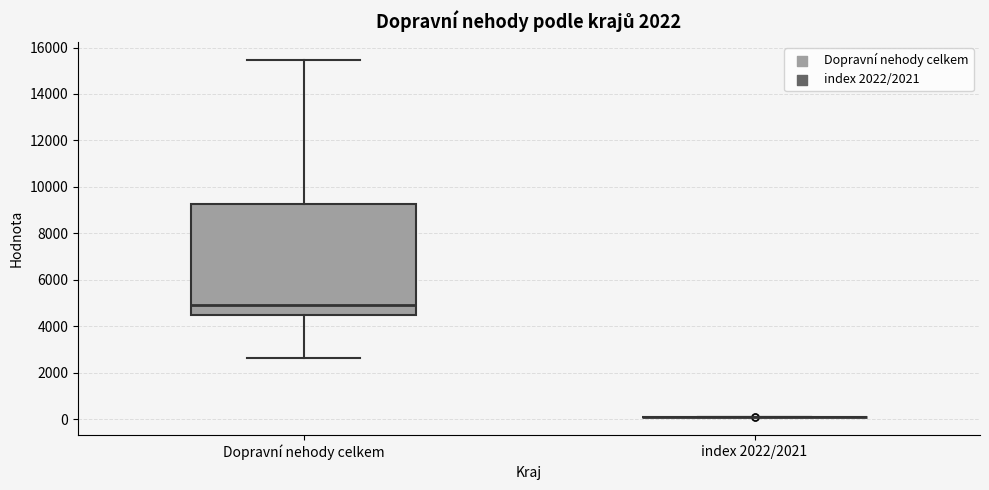

Reading left to right, transcribe this box plot: for each box, give where its median line is, the range the box spans, and where its two whiskers end, as read against the y-axis. The values are not printed on the chart, so give them approximately, as read against the axis.

Dopravní nehody celkem: median 5000, box 4400 to 9200, whiskers 2600 to 15400
index 2022/2021: box collapsed to a line at 200, whiskers 0 to 200